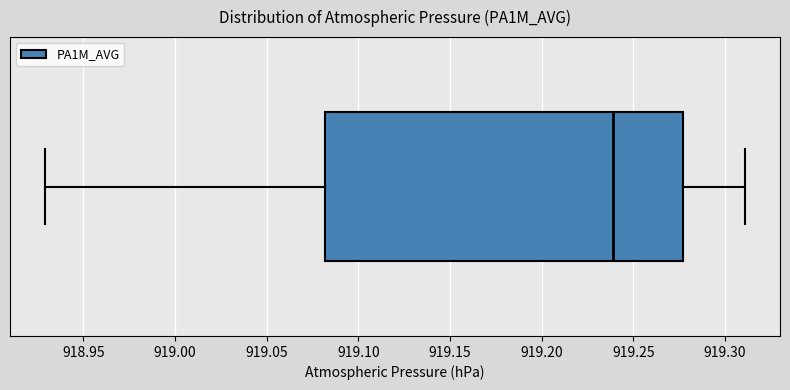

Read this box plot against the x-axis: the position of the median line, the range covered by the box, and the ends of both whiskers. The values are not printed on the chart, so give them approximately, as read against the axis.

median 919.240, box 919.080 to 919.275, whiskers 918.930 to 919.310